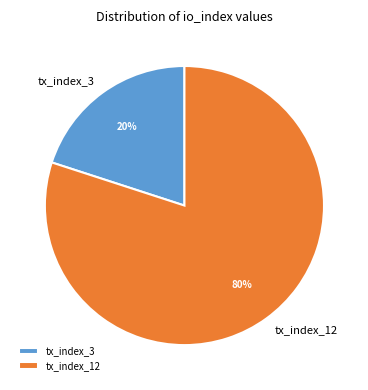

Do tx_index_12 and tx_index_3 together represent more than half of the pie?

Yes